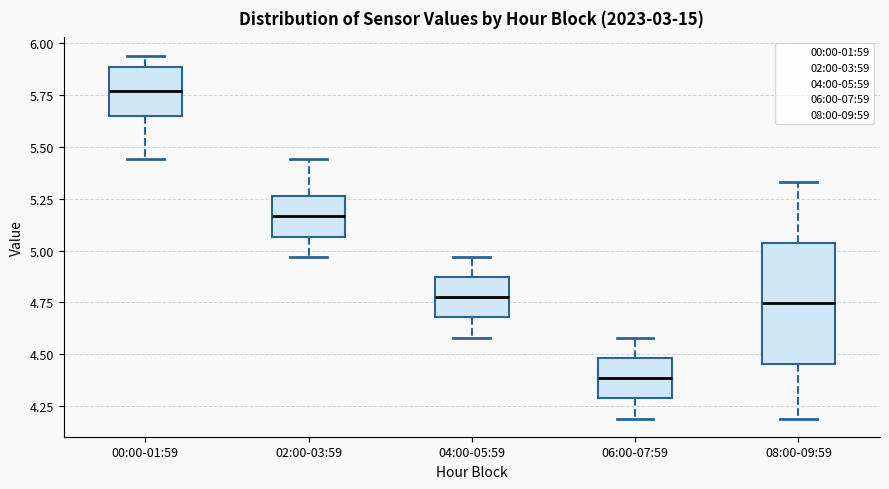

Reading left to right, transcribe this box plot: for each box, give where its median line is, the range the box spans, and where its two whiskers end, as read against the y-axis. The values are not printed on the chart, so give them approximately, as read against the axis.

00:00-01:59: median 5.75, box 5.65 to 5.90, whiskers 5.45 to 5.95
02:00-03:59: median 5.15, box 5.05 to 5.25, whiskers 4.95 to 5.45
04:00-05:59: median 4.80, box 4.70 to 4.85, whiskers 4.60 to 4.95
06:00-07:59: median 4.40, box 4.30 to 4.50, whiskers 4.20 to 4.60
08:00-09:59: median 4.75, box 4.45 to 5.05, whiskers 4.20 to 5.35